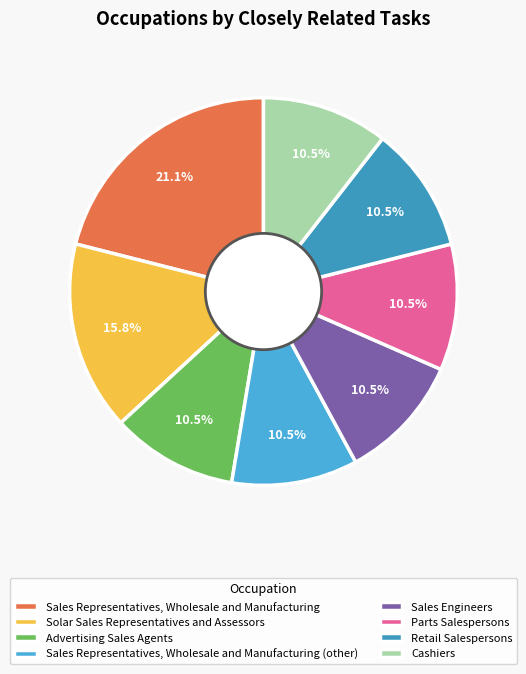

Which slice is the smallest?

Advertising Sales Agents